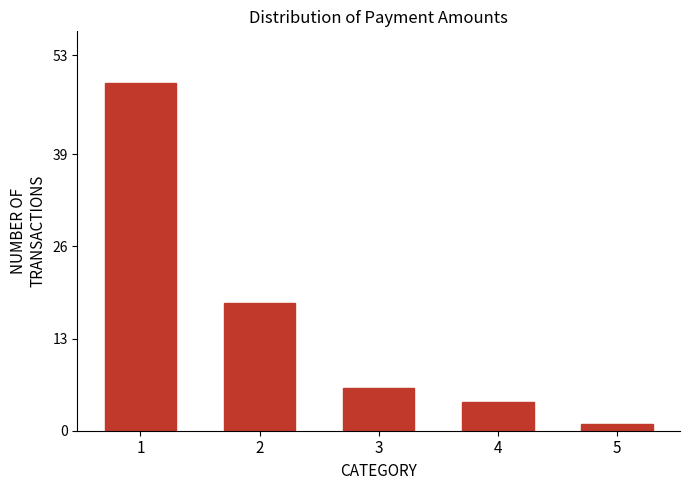

Reading left to right, what are all the values shown in this chart?

1=49	2=18	3=6	4=4	5=1